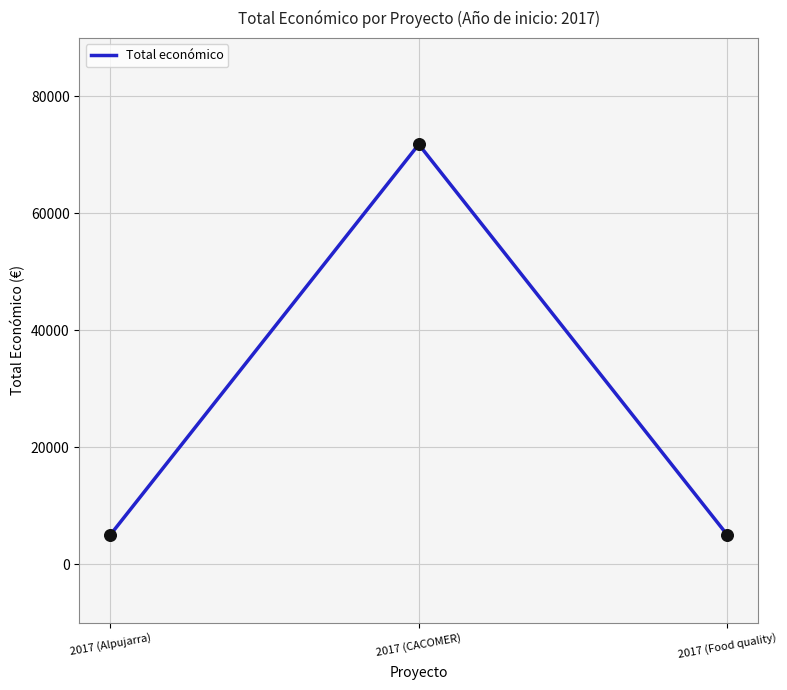

Approximately how many times larger is the value at 2017 (CACOMER) compared to 2017 (Alpujarra)?

14.4